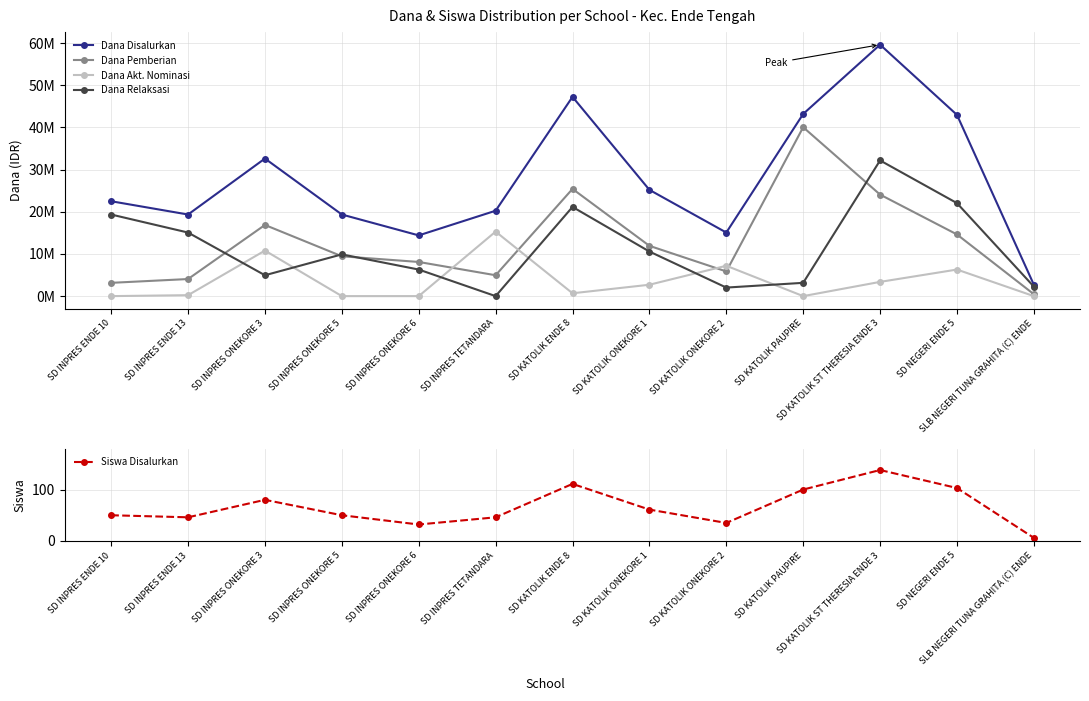

Which series has the largest total across all categories?

Dana Disalurkan